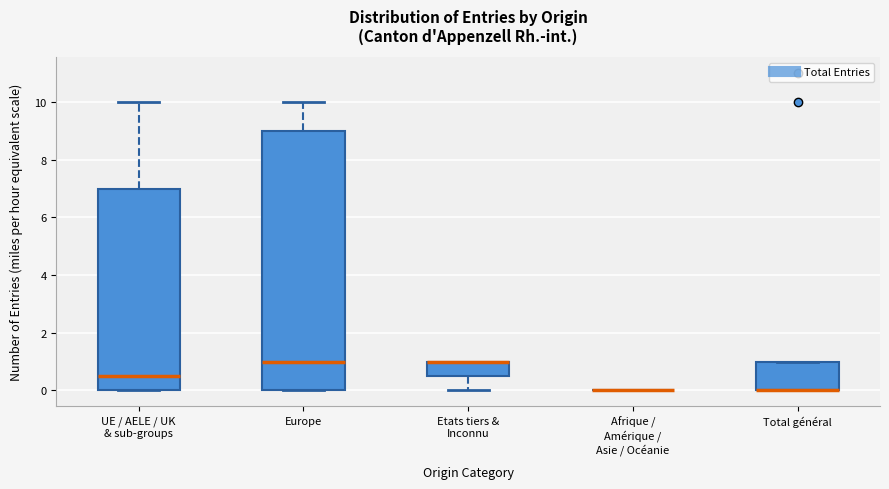

Reading left to right, transcribe this box plot: for each box, give where its median line is, the range the box spans, and where its two whiskers end, as read against the y-axis. The values are not printed on the chart, so give them approximately, as read against the axis.

UE / AELE / UK & sub-groups: median 0.6, box 0.0 to 7.0, whiskers 0.0 to 10.0
Europe: median 1.0, box 0.0 to 9.0, whiskers 0.0 to 10.0
Etats tiers & Inconnu: median 1.0 (drawn on the box's upper edge), box 0.6 to 1.0, whiskers 0.0 to 1.0
Afrique / Amérique / Asie / Océanie: box collapsed to a line at 0.0, whiskers 0.0 to 0.0
Total général: median 0.0 (drawn on the box's lower edge), box 0.0 to 1.0, whiskers 0.0 to 1.0